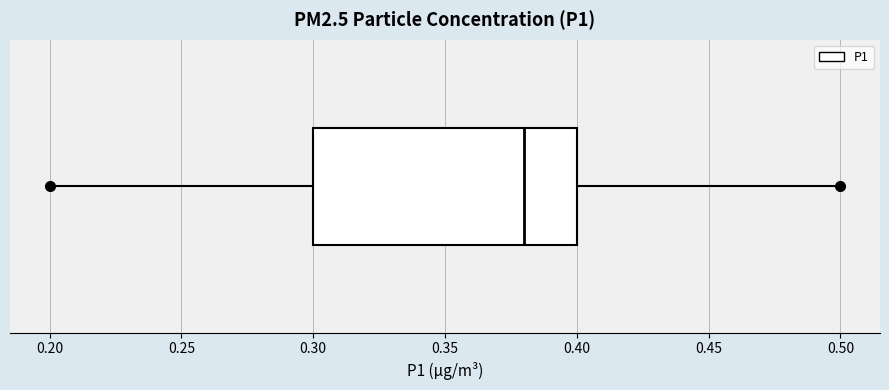

Read this box plot against the x-axis: the position of the median line, the range covered by the box, and the ends of both whiskers. The values are not printed on the chart, so give them approximately, as read against the axis.

median 0.38, box 0.30 to 0.40, whiskers 0.20 to 0.50